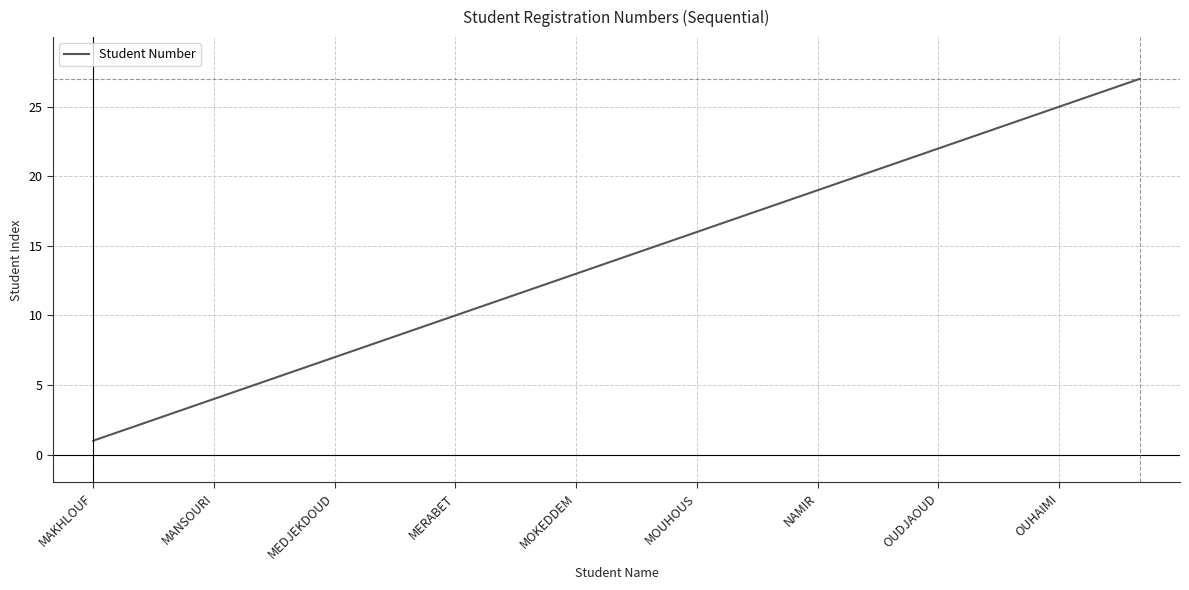

What is the difference between the maximum and minimum values?

26